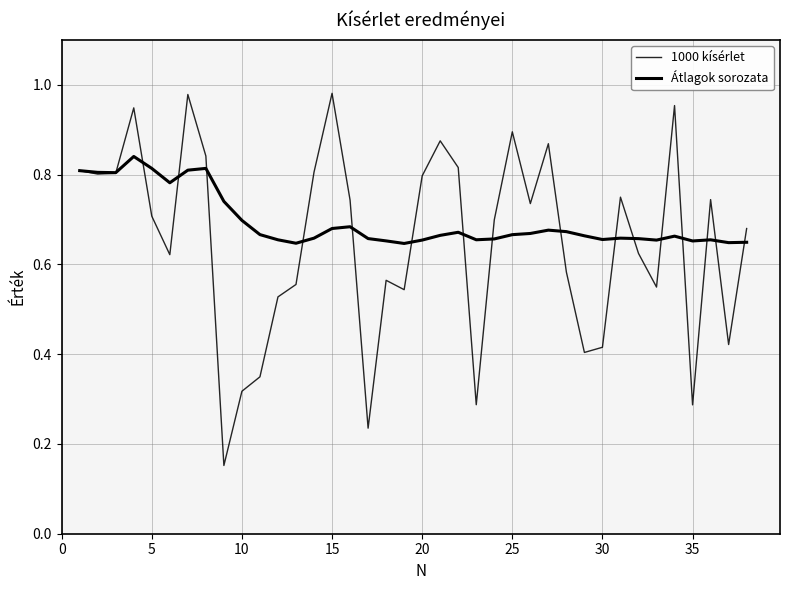

List the series in order of their overall mean, highest first.

Átlagok sorozata, 1000 kísérlet